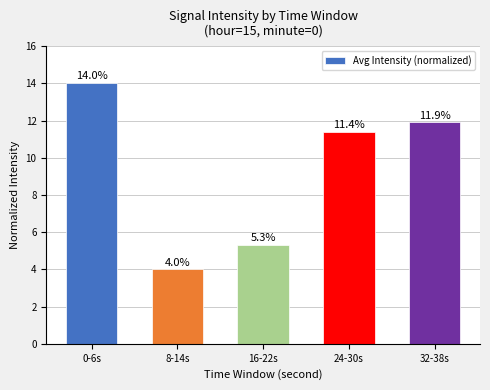

What is the change in value from 8-14s to 16-22s?

+1.3